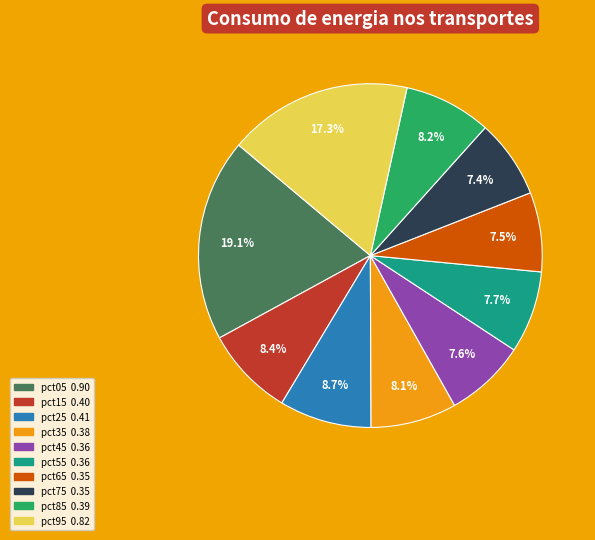

Is there any slice that represents more than half of the pie?

No